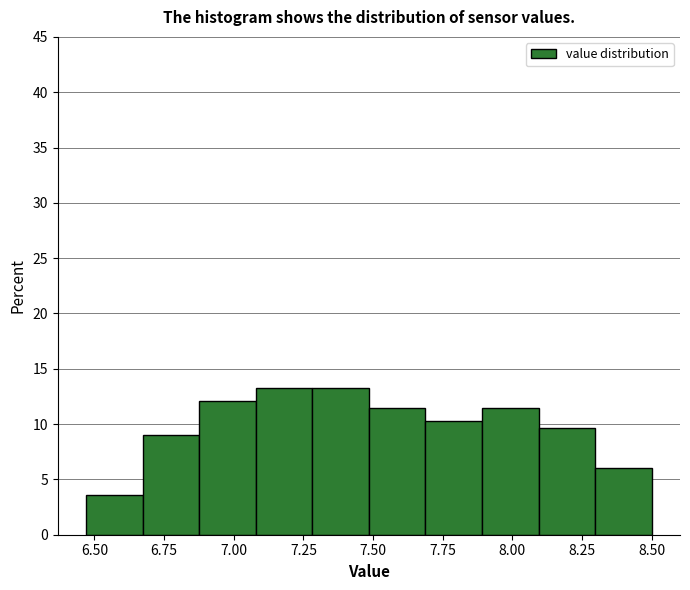

Reading left to right, transcribe this chart: for each bar, give the range it covers on the x-axis and its height. Neither the bar edges nor the heights are printed on the chart, so give them approximately, as read against the axes.

6.45 to 6.65: 3.5
6.65 to 6.90: 9.0
6.90 to 7.10: 12.0
7.10 to 7.30: 13.5
7.30 to 7.50: 13.5
7.50 to 7.70: 11.5
7.70 to 7.90: 10.0
7.90 to 8.10: 11.5
8.10 to 8.30: 9.5
8.30 to 8.50: 6.0